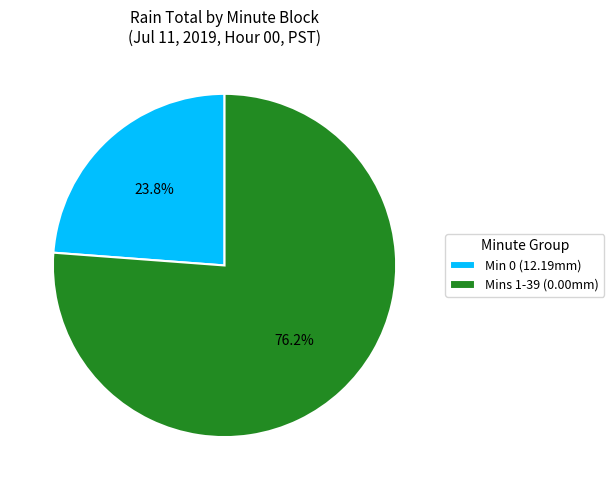

To the nearest percent, what is the difference between the largest and smallest slice percentages?

52%